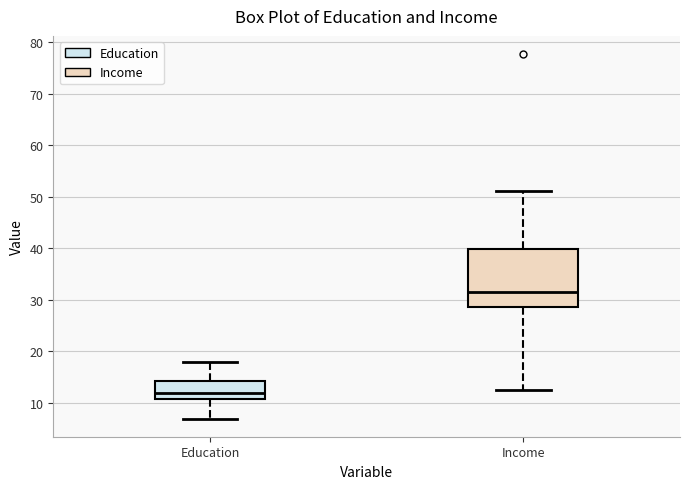

Where is the upper edge of the box for Income on the y-axis? The values are not printed on the chart, so give them approximately, as read against the axis.

40